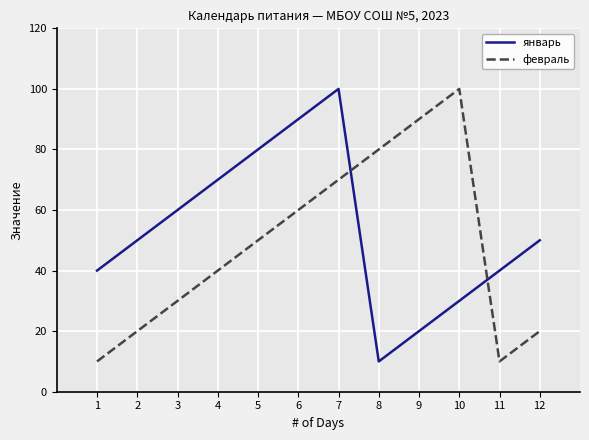

Is this an area chart (filled region under the line)?

No